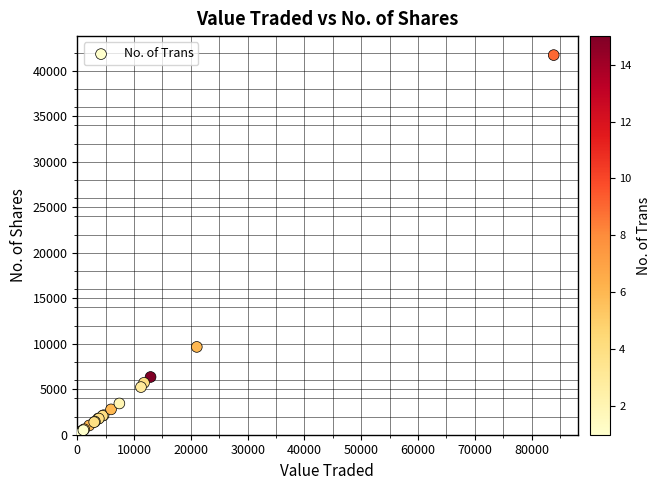

What Y value in the scatter plot is closest to 20861?

9650